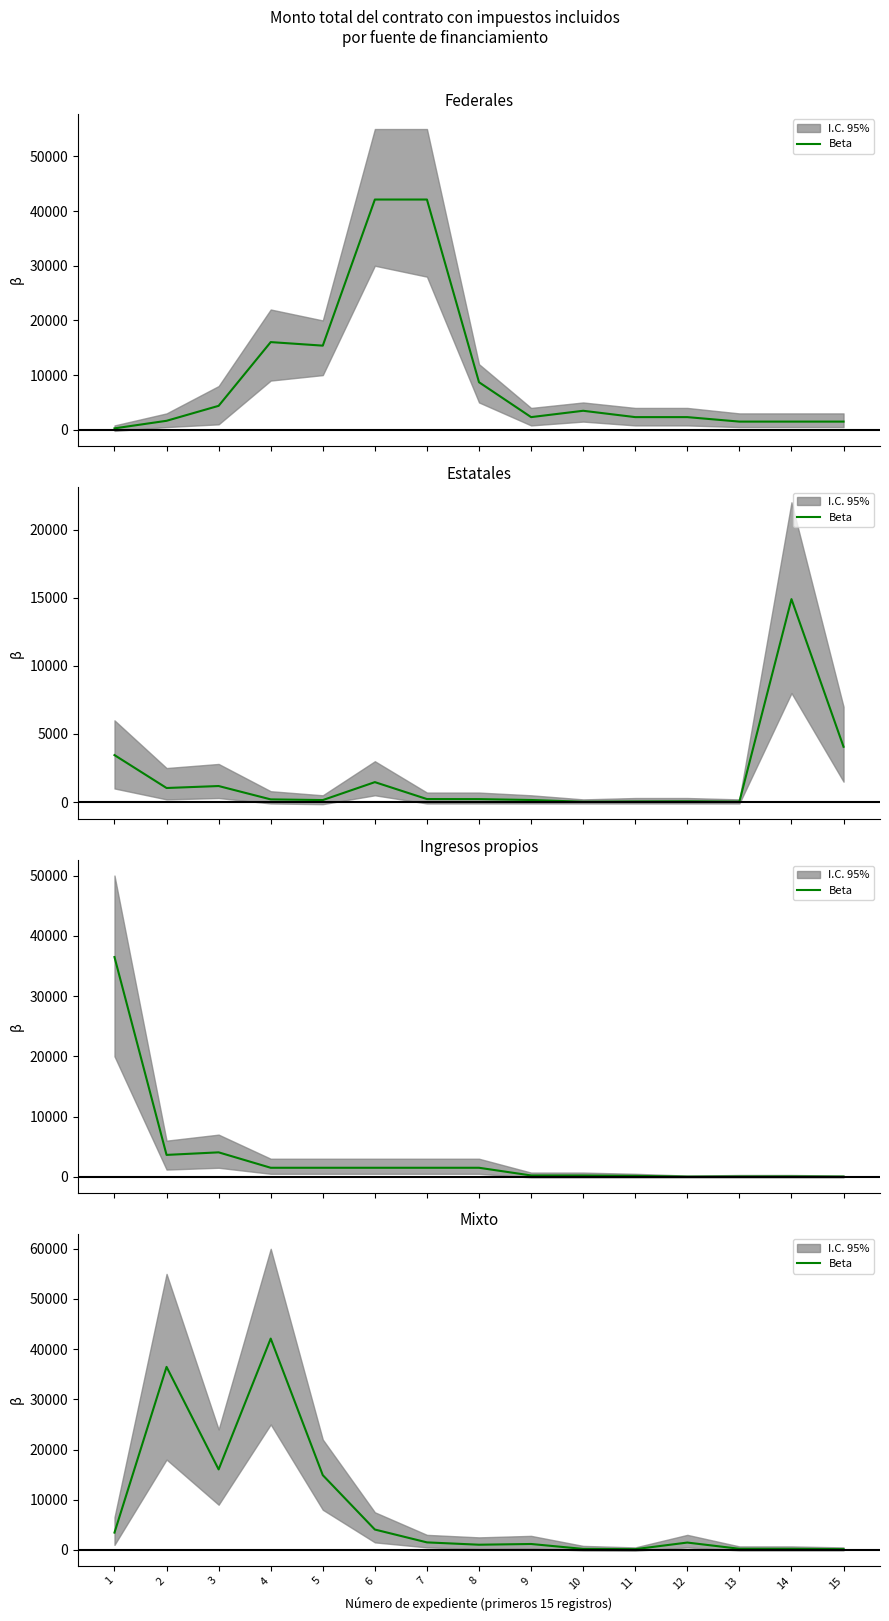

Where does the data first go above 1466?

1